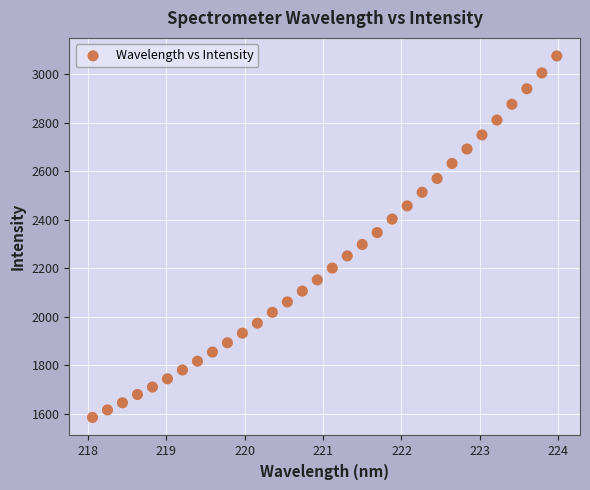

What is the range of X values (max minus min)?

5.9